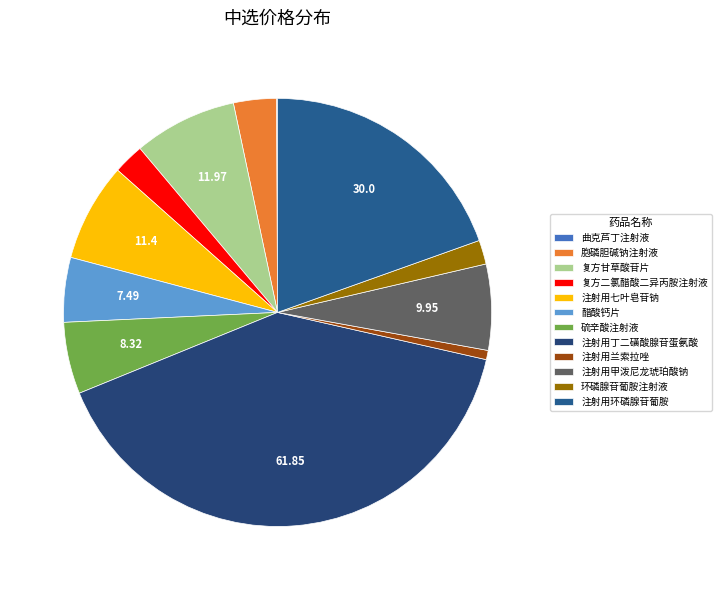

To the nearest percent, what is the average slice percentage?

8%